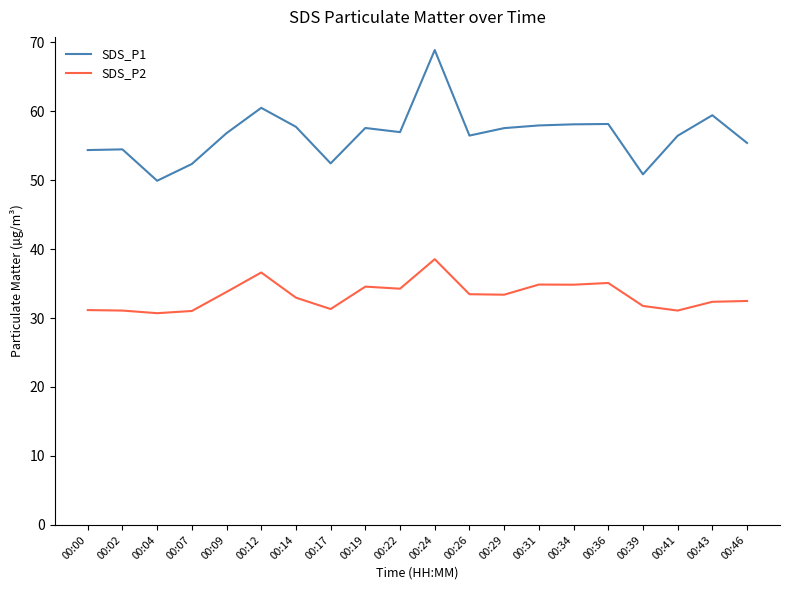

In SDS_P1, how many points are higher than both neighbors (excluding endpoints)?

6